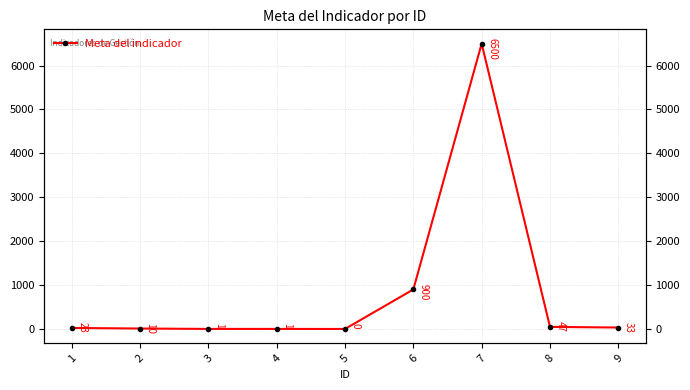

How many lines are shown in the chart?

1